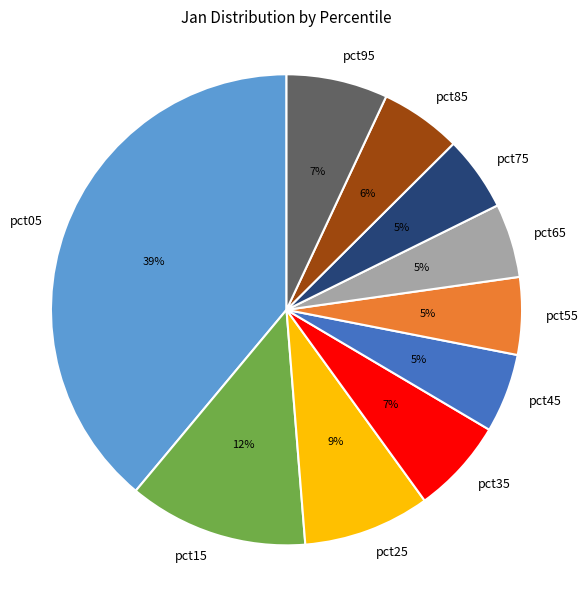

Does any single category account for the majority?

No